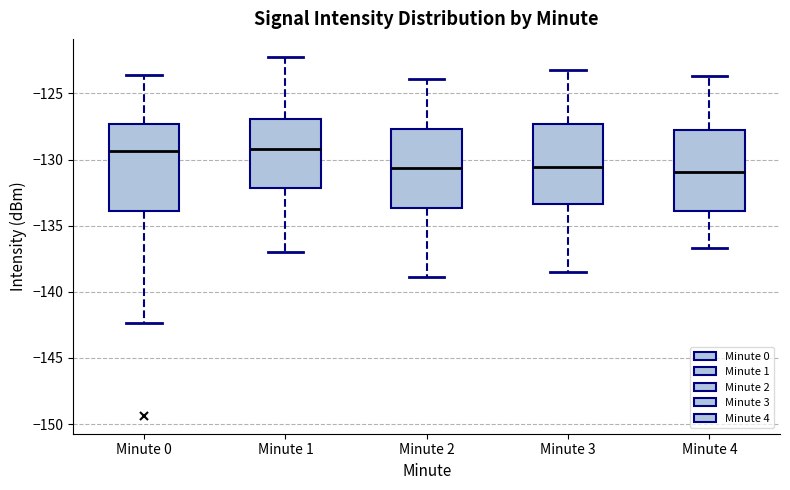

Reading left to right, transcribe this box plot: for each box, give where its median line is, the range the box spans, and where its two whiskers end, as read against the y-axis. The values are not printed on the chart, so give them approximately, as read against the axis.

Minute 0: median -129.5, box -134.0 to -127.5, whiskers -142.5 to -123.5
Minute 1: median -129.0, box -132.0 to -127.0, whiskers -137.0 to -122.0
Minute 2: median -130.5, box -133.5 to -127.5, whiskers -139.0 to -124.0
Minute 3: median -130.5, box -133.5 to -127.5, whiskers -138.5 to -123.0
Minute 4: median -131.0, box -134.0 to -127.5, whiskers -136.5 to -123.5